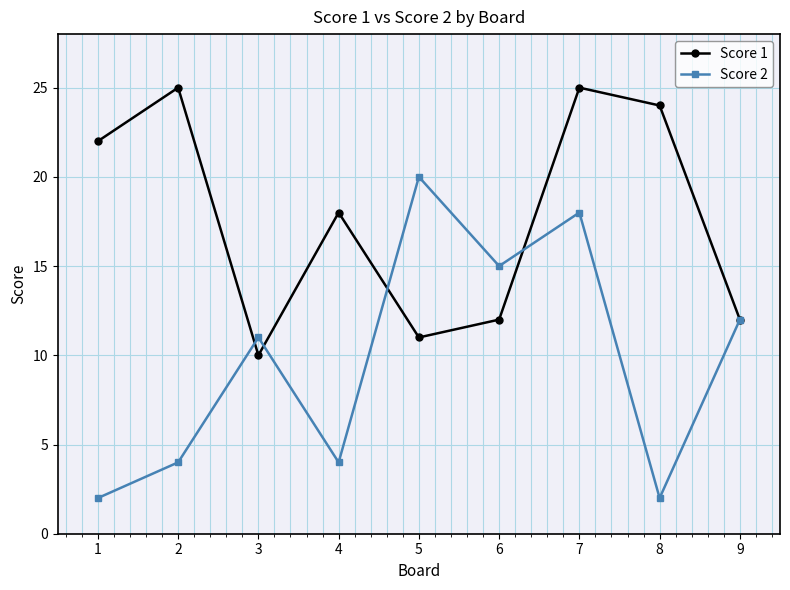

Reading left to right, what are all the values shown in this chart?

Score 1: 1=22	2=25	3=10	4=18	5=11	6=12	7=25	8=24	9=12
Score 2: 1=2	2=4	3=11	4=4	5=20	6=15	7=18	8=2	9=12